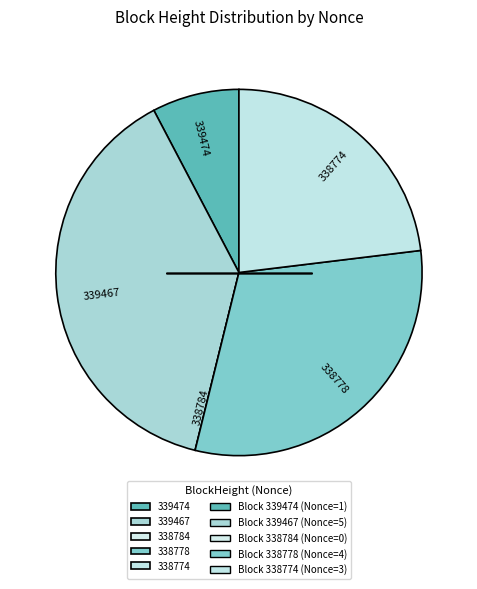

Does 339474 represent more than half of the total?

No